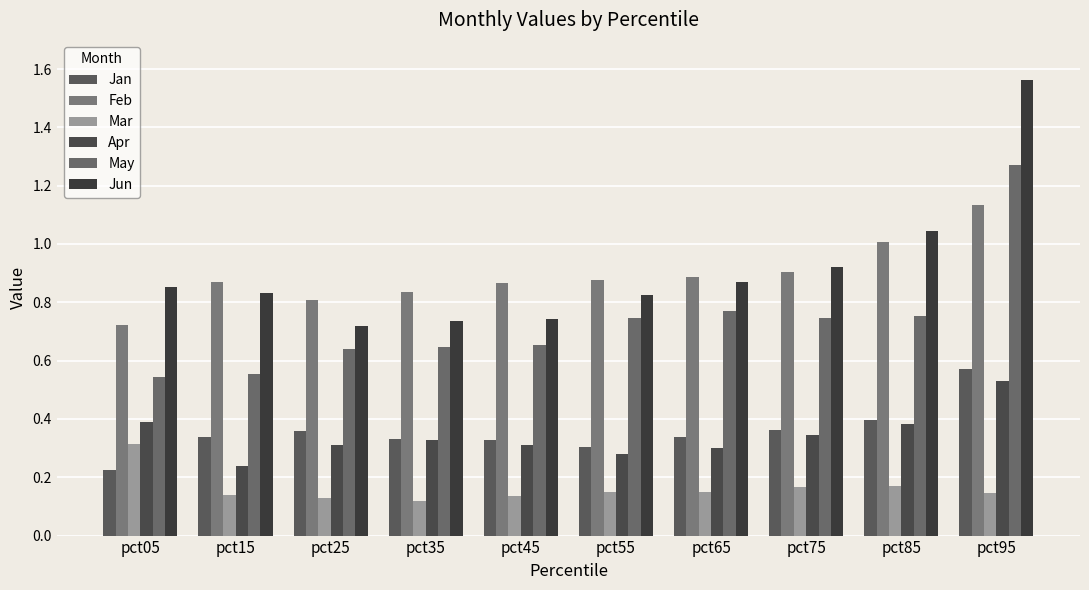

List the series in order of their peak value, highest first.

Jun, May, Feb, Jan, Apr, Mar